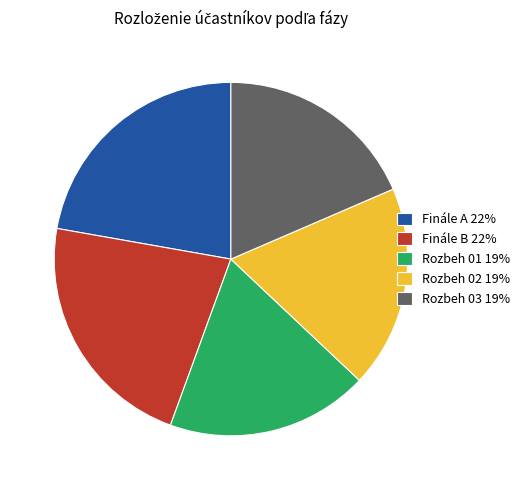

Approximately how many times larger is the value at Rozbeh 01 compared to Rozbeh 02?

1.0